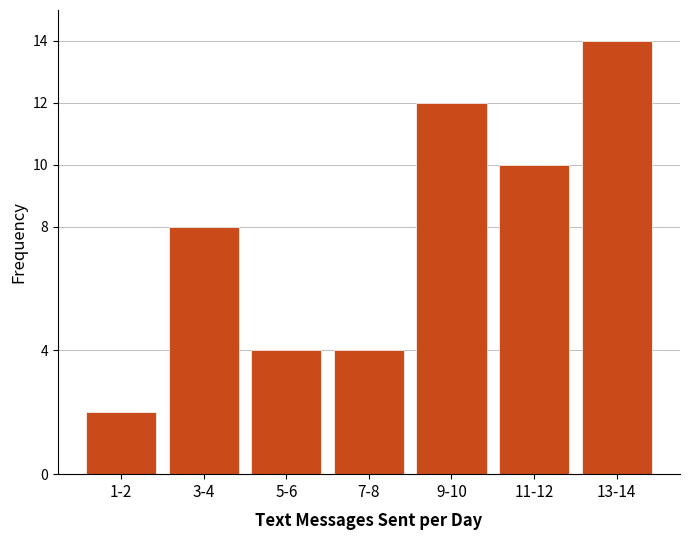

Reading left to right, what are all the values shown in this chart?

2	8	4	4	12	10	14